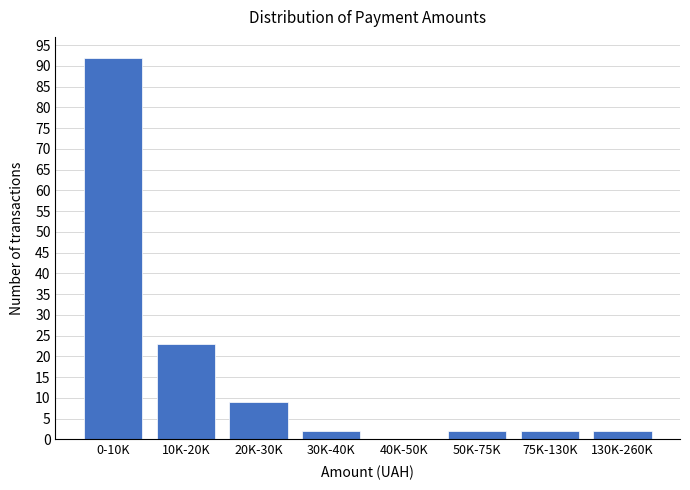

Reading left to right, transcribe all the data shown in this chart.

0-10K=92	10K-20K=23	20K-30K=9	30K-40K=2	40K-50K=0	50K-75K=2	75K-130K=2	130K-260K=2